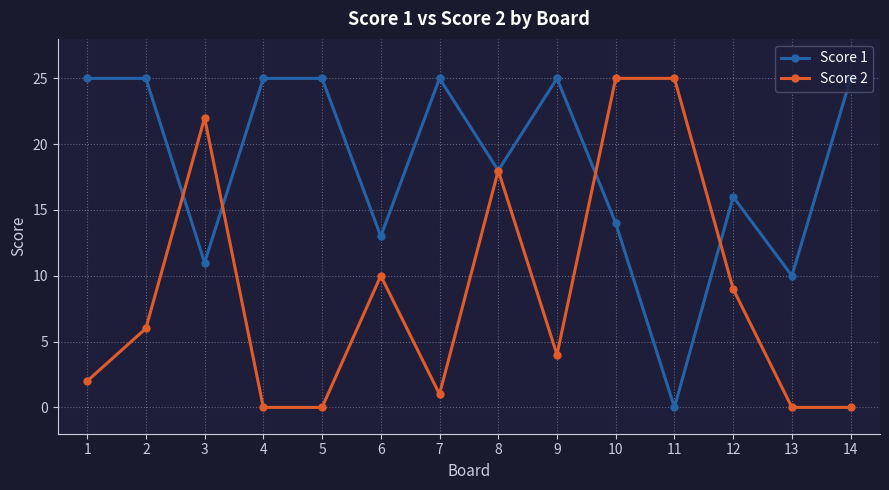

Where is the first local maximum for Score 2?

3